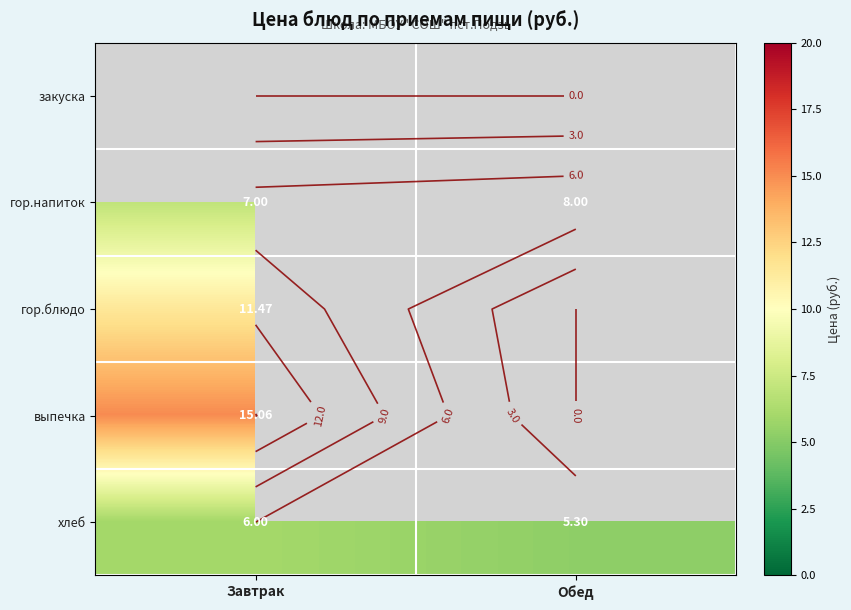

How many data points in гор.напиток are less than 8?

1